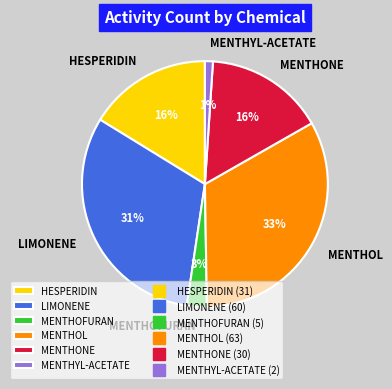

Do MENTHYL-ACETATE and MENTHONE together represent more than half of the pie?

No